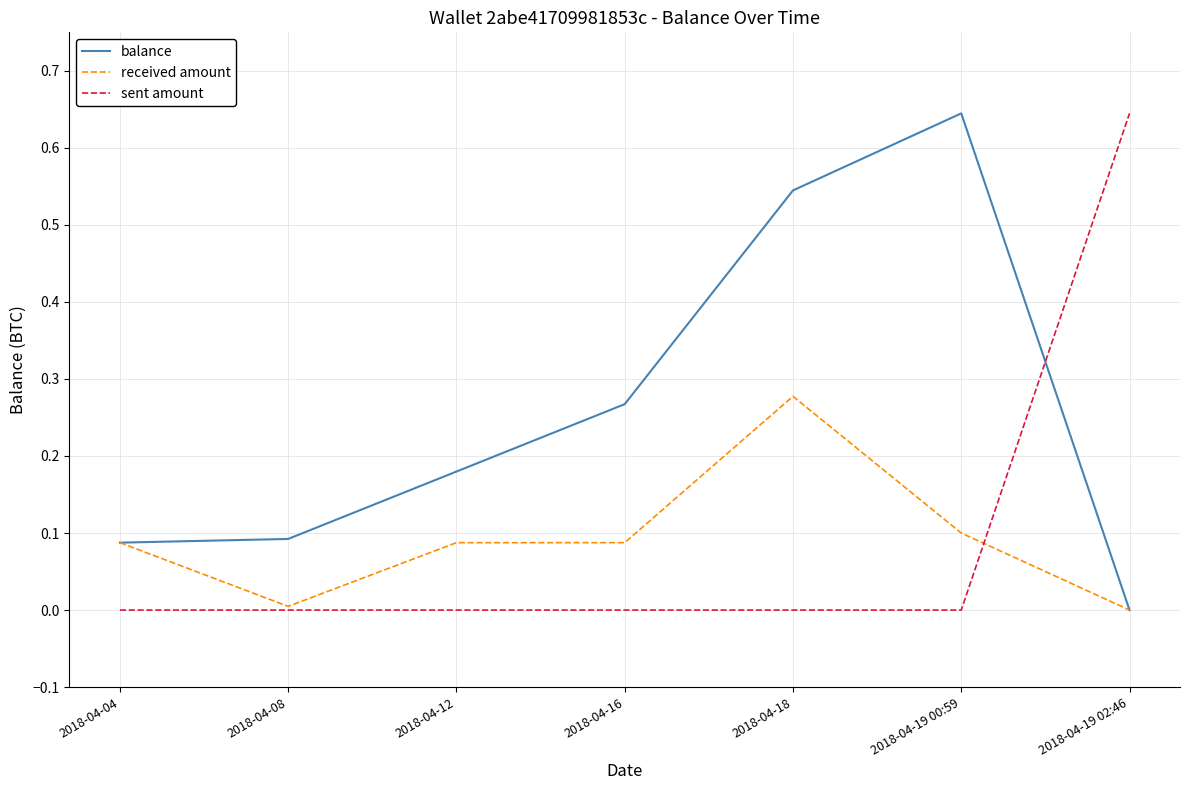

Which series changed the most between 2018-04-04 and 2018-04-19 00:59?

balance